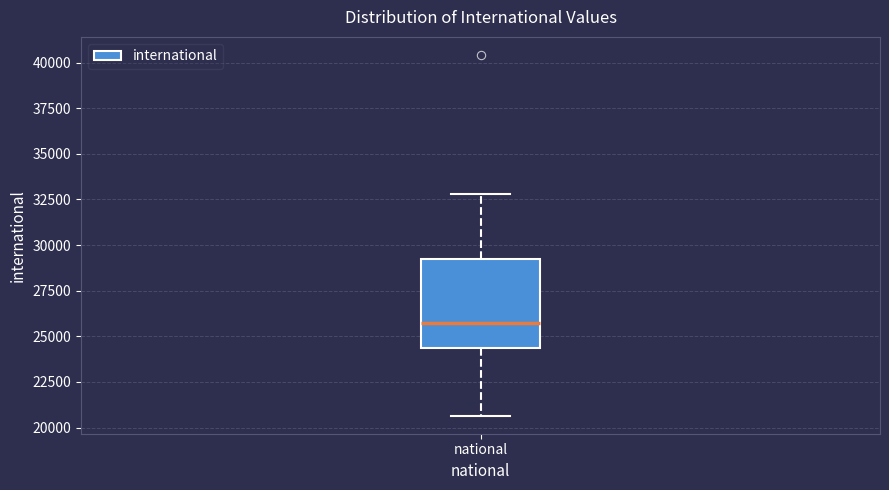

Read this box plot against the y-axis: the position of the median line, the range covered by the box, and the ends of both whiskers. The values are not printed on the chart, so give them approximately, as read against the axis.

median 25500, box 24500 to 29500, whiskers 20500 to 33000